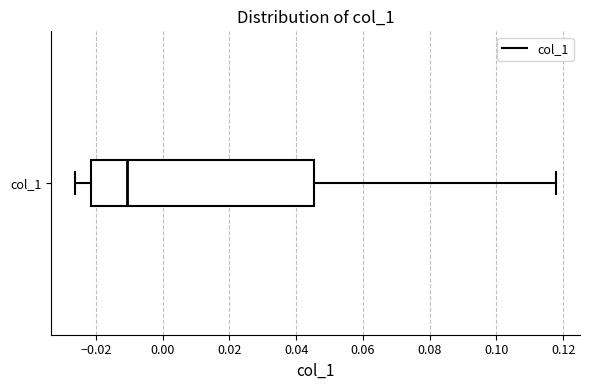

Where does the right whisker of the box for col_1 end on the x-axis? The values are not printed on the chart, so give them approximately, as read against the axis.

0.118